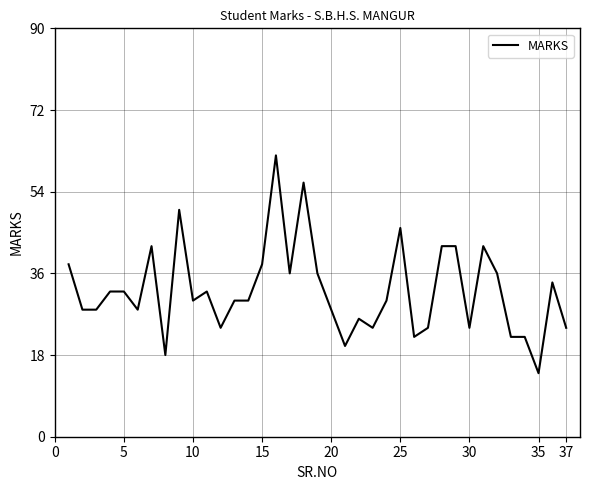

What is the maximum value shown in the chart?

62